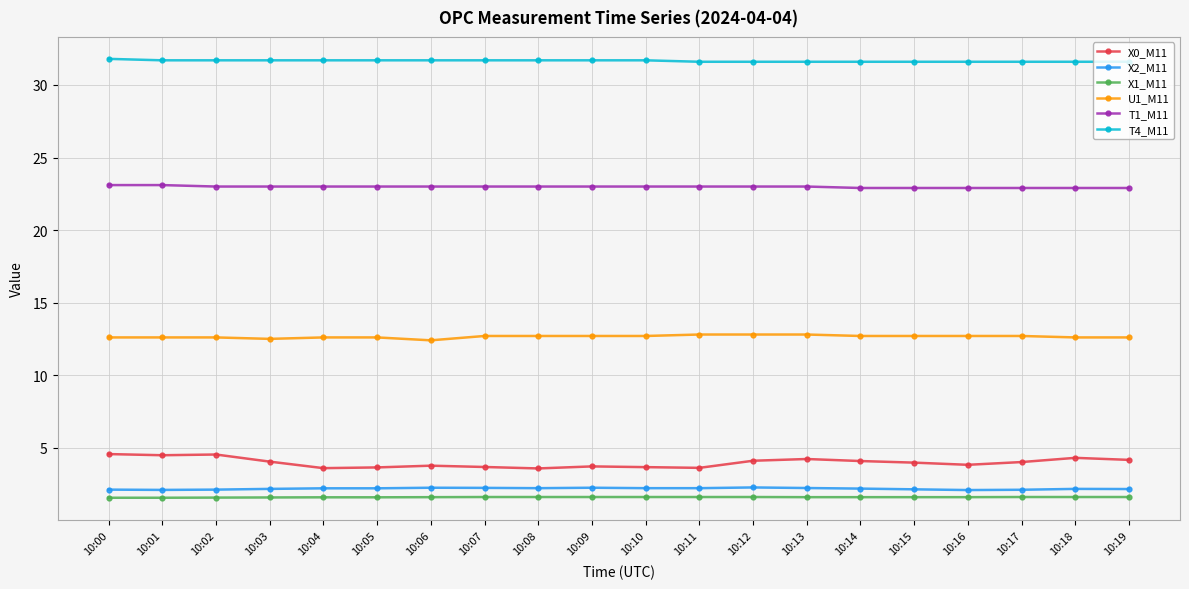

What are all the series names shown in the legend?

X0_M11, X2_M11, X1_M11, U1_M11, T1_M11, T4_M11